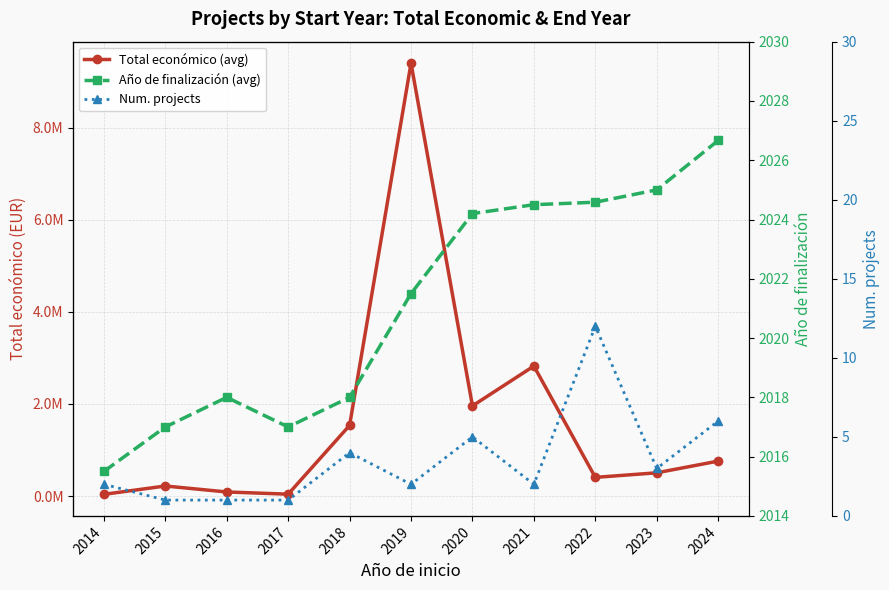

What is the sum of all Total económico (avg) values?

17776089.2